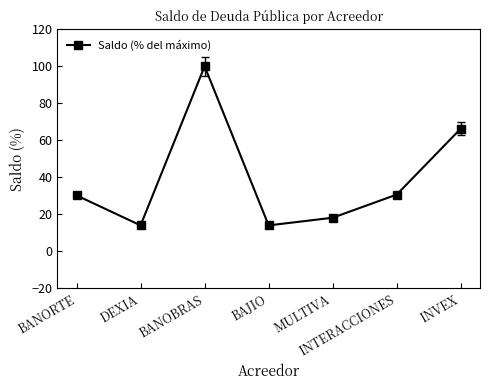

Between INTERACCIONES and BANOBRAS, which is larger?

BANOBRAS